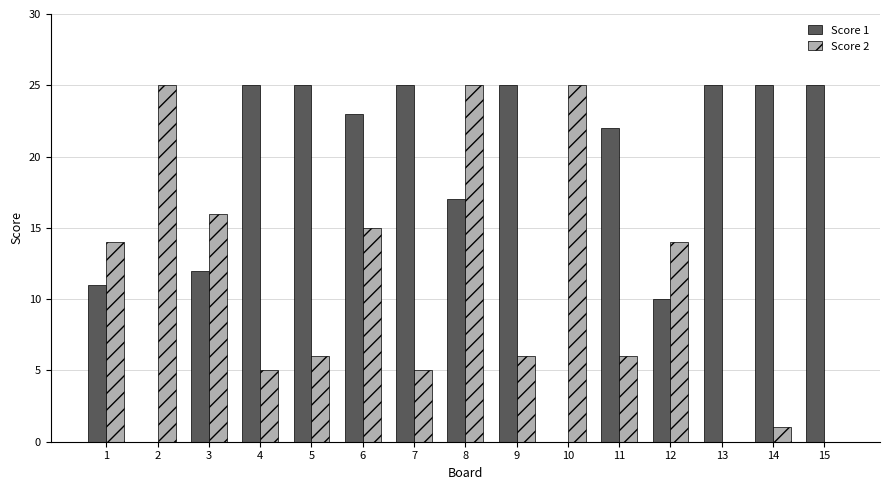

Where does the Score 1 series first go above 23?

4